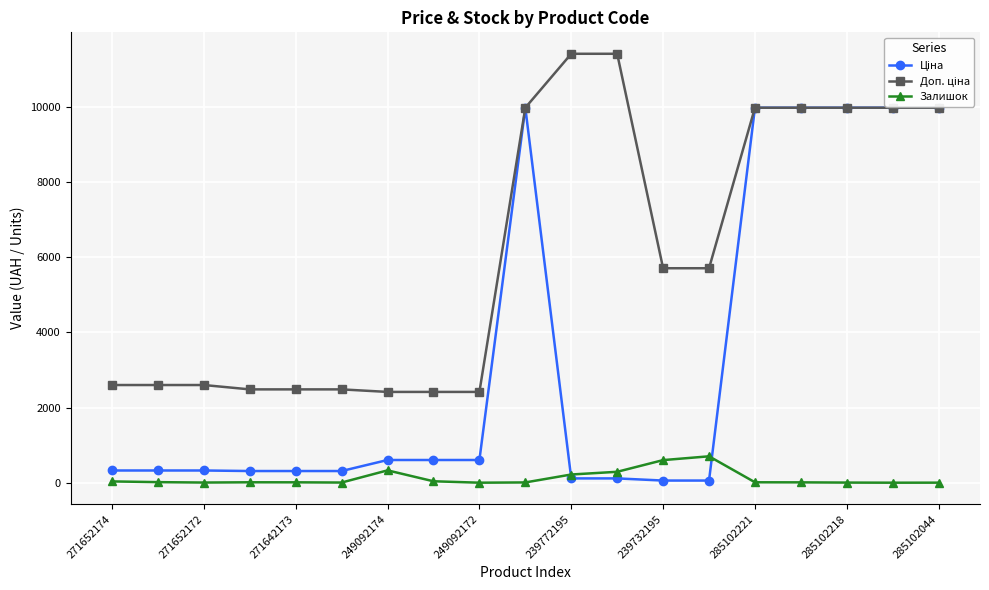

True or false: Залишок has more than 1 interior local peaks.

True